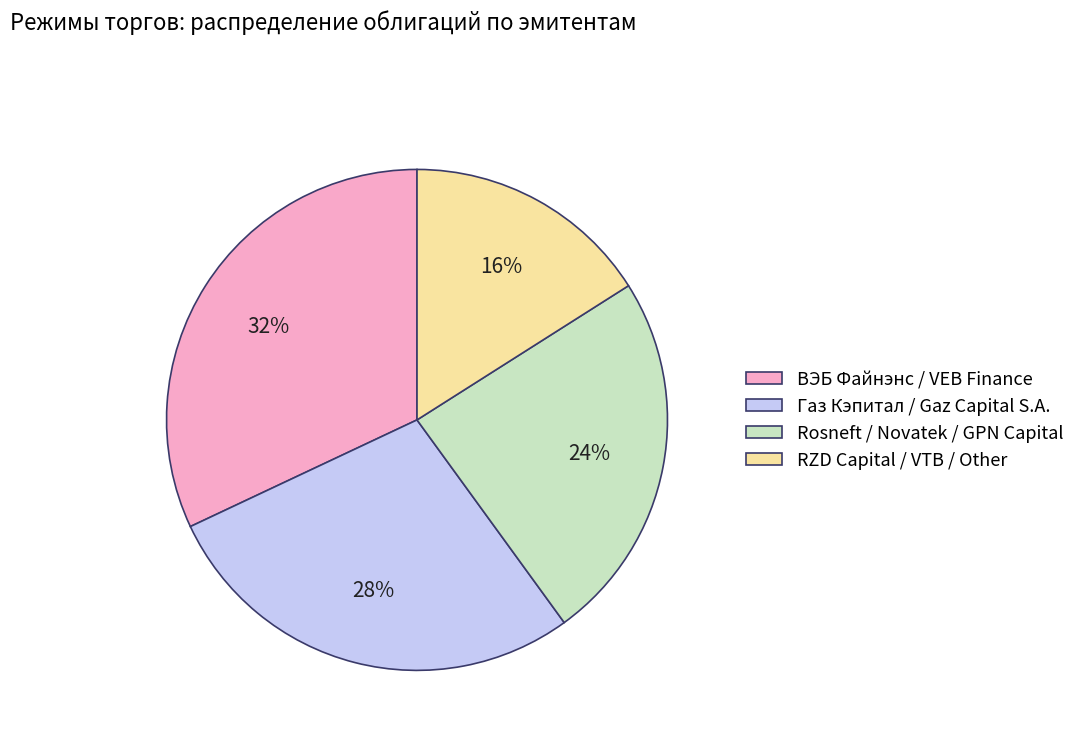

What percentage is the RZD Capital / VTB / Other slice, to the nearest percent?

16%